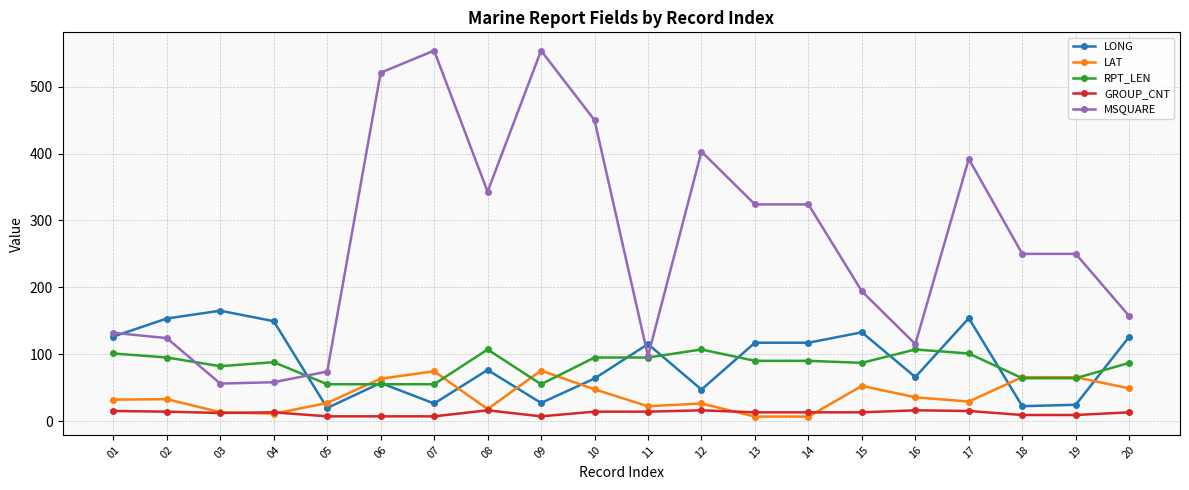

True or false: RPT_LEN and GROUP_CNT intersect in this chart.

False